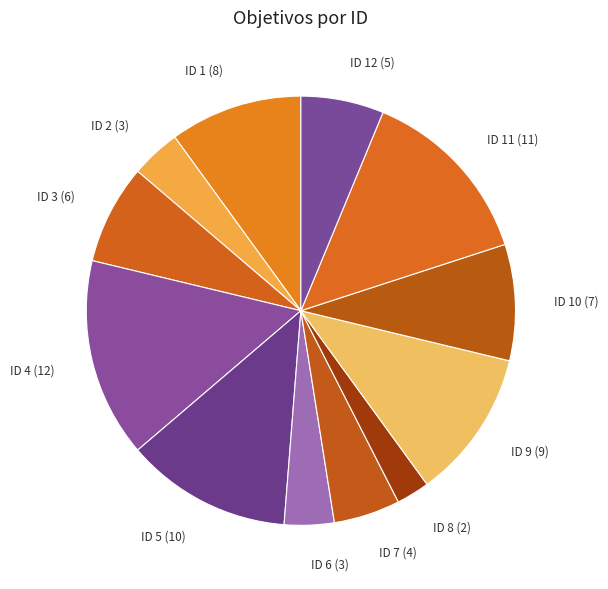

What is the smallest slice in the pie chart?

ID 8 (2)